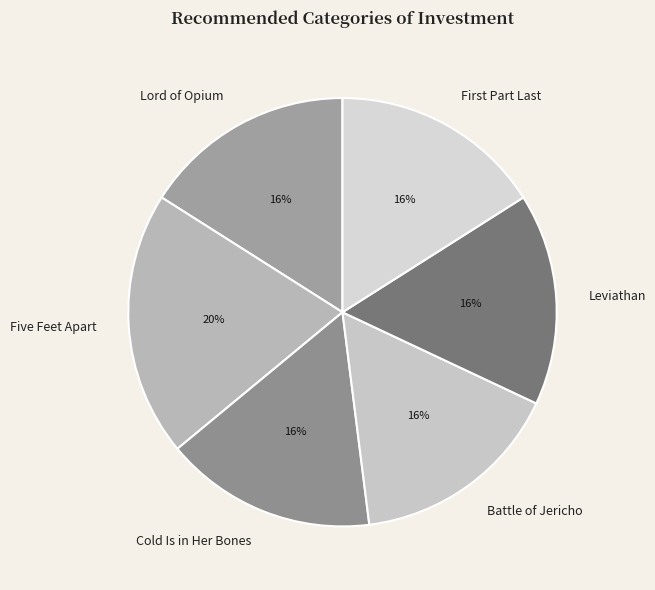

Combined, do Cold Is in Her Bones and Leviathan account for over 50%?

No